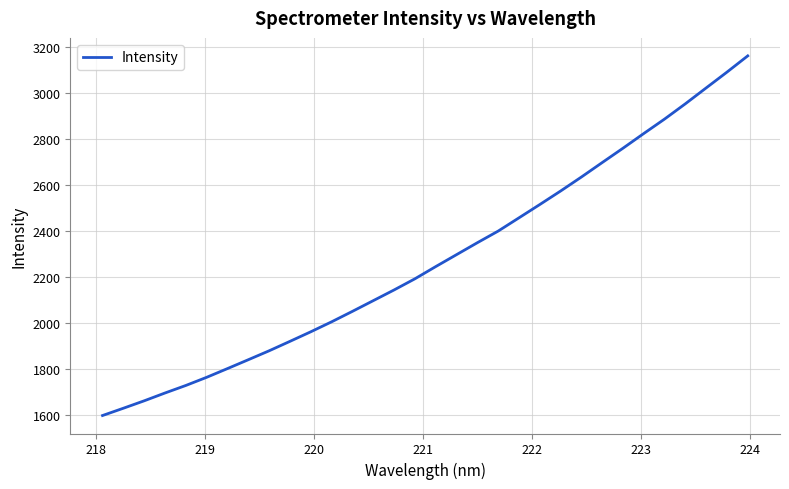

What is the difference between the maximum and minimum values?

1565.1